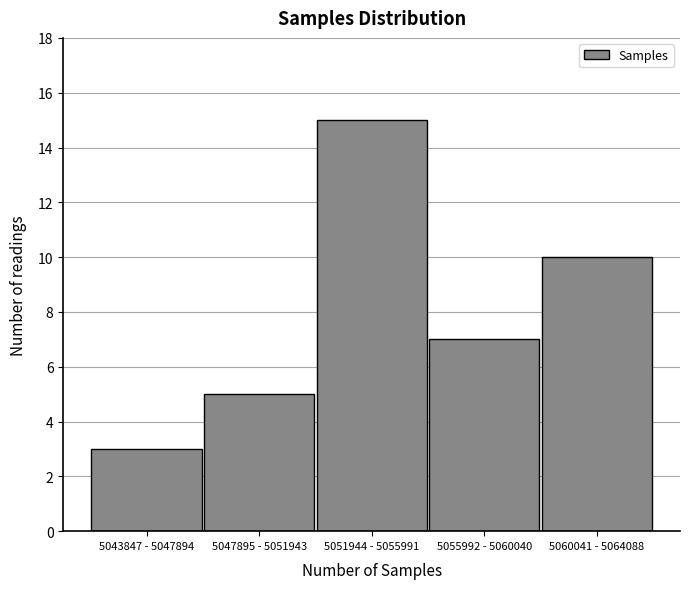

Reading left to right, transcribe all the data shown in this chart.

5043847 - 5047894=3	5047895 - 5051943=5	5051944 - 5055991=15	5055992 - 5060040=7	5060041 - 5064088=10